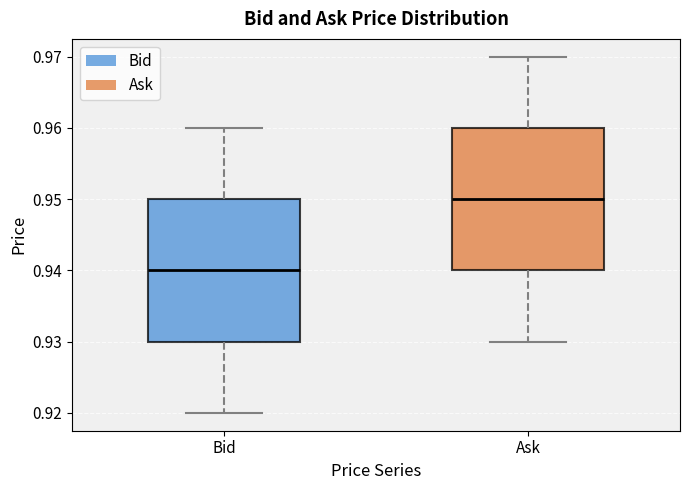

Reading left to right, transcribe this box plot: for each box, give where its median line is, the range the box spans, and where its two whiskers end, as read against the y-axis. The values are not printed on the chart, so give them approximately, as read against the axis.

Bid: median 0.94, box 0.93 to 0.95, whiskers 0.92 to 0.96
Ask: median 0.95, box 0.94 to 0.96, whiskers 0.93 to 0.97